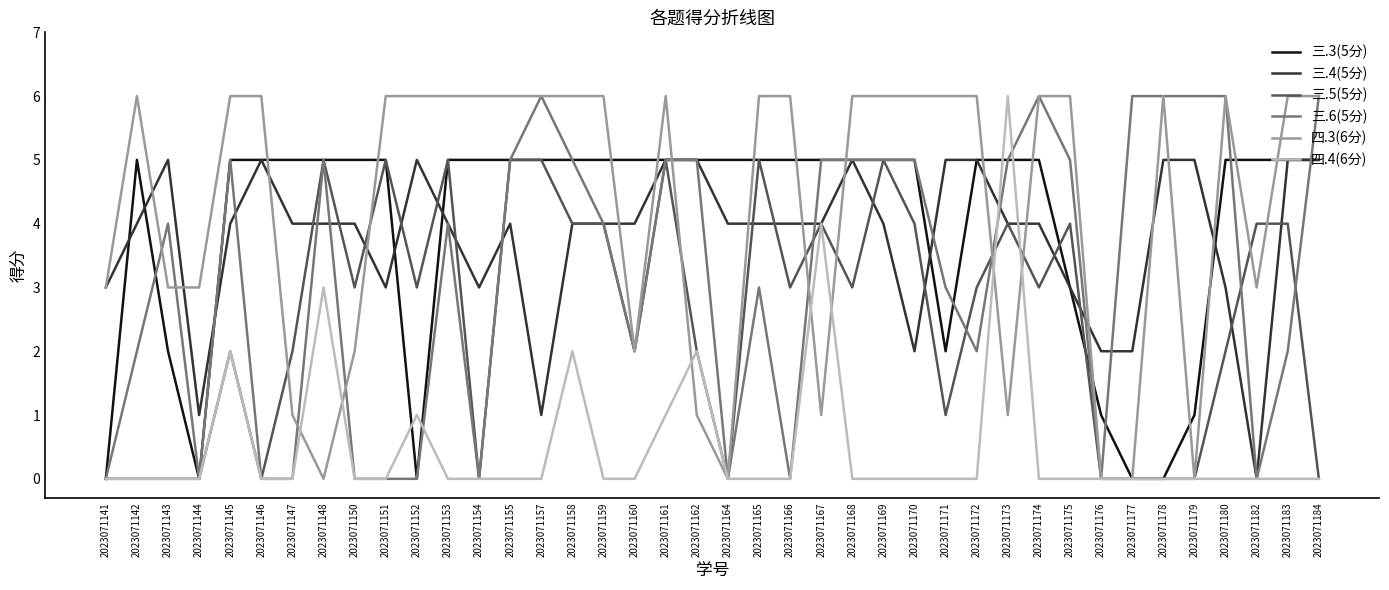

What is the difference between the highest and lowest values at 2023071175?

6